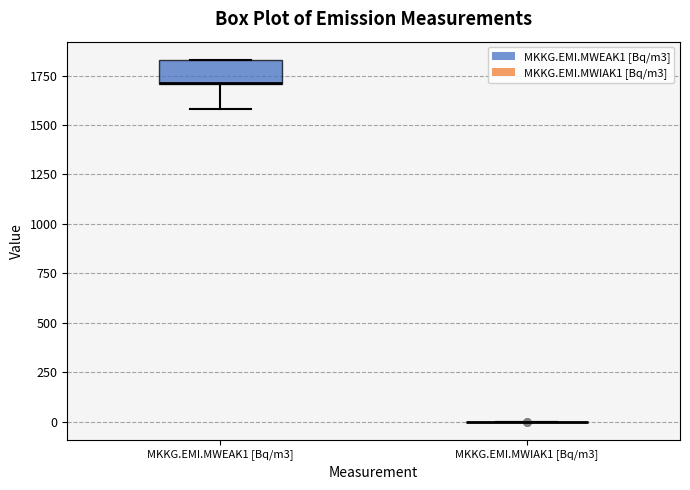

Reading left to right, transcribe this box plot: for each box, give where its median line is, the range the box spans, and where its two whiskers end, as read against the y-axis. The values are not printed on the chart, so give them approximately, as read against the axis.

MKKG.EMI.MWEAK1 [Bq/m3]: median 1700 (drawn on the box's lower edge), box 1700 to 1850, whiskers 1600 to 1850
MKKG.EMI.MWIAK1 [Bq/m3]: box collapsed to a line at 0, whiskers 0 to 0